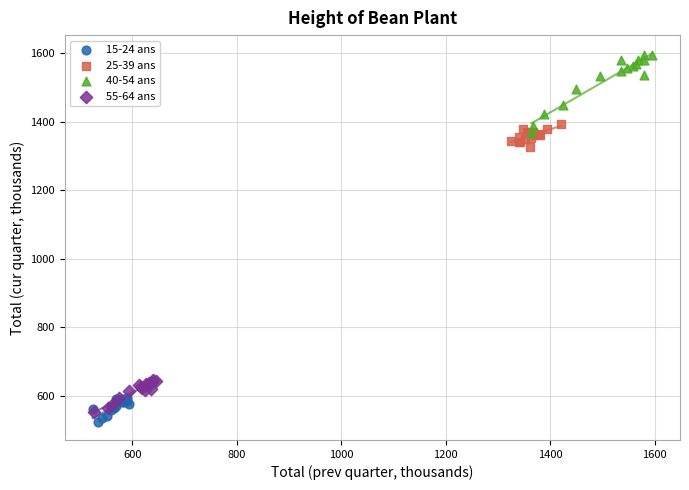

Which series has the widest spread of Y values?

40-54 ans